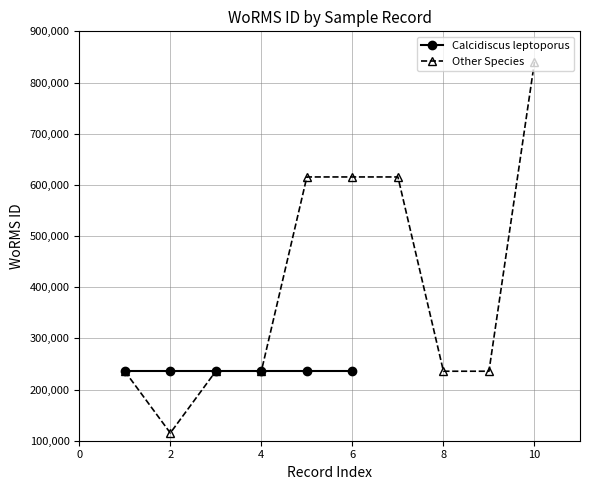

The value of Other Species at 2 is 115104. True or false?

True